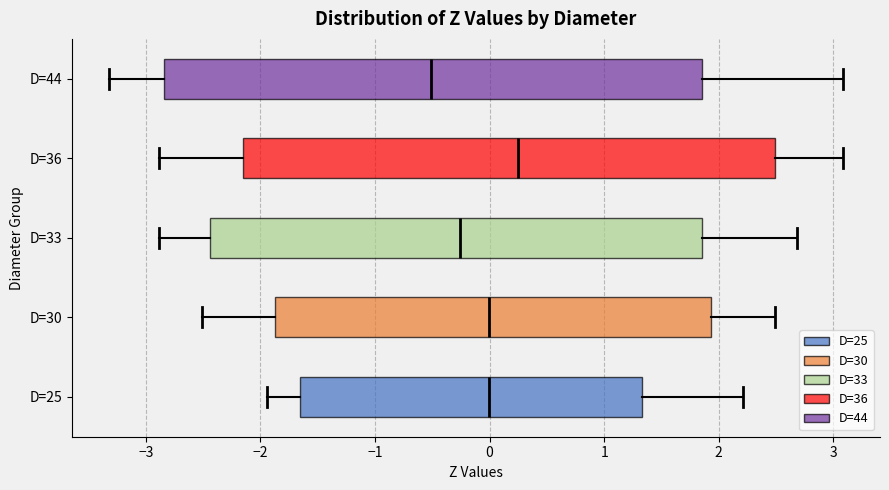

Which box's median line is the furthest to the right?

D=36